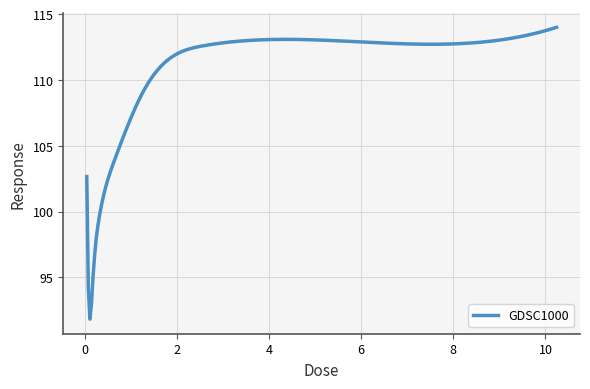

What is the minimum value shown in the chart?

91.8